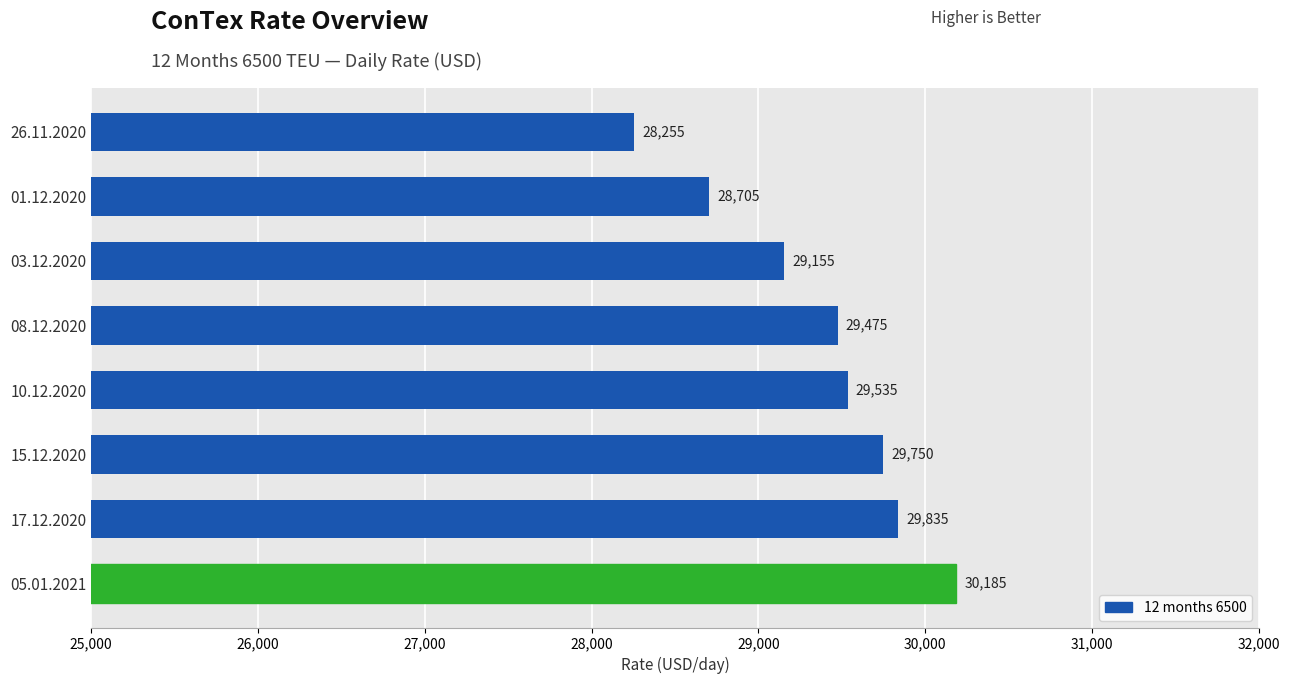

How many data points are less than 29535?

4